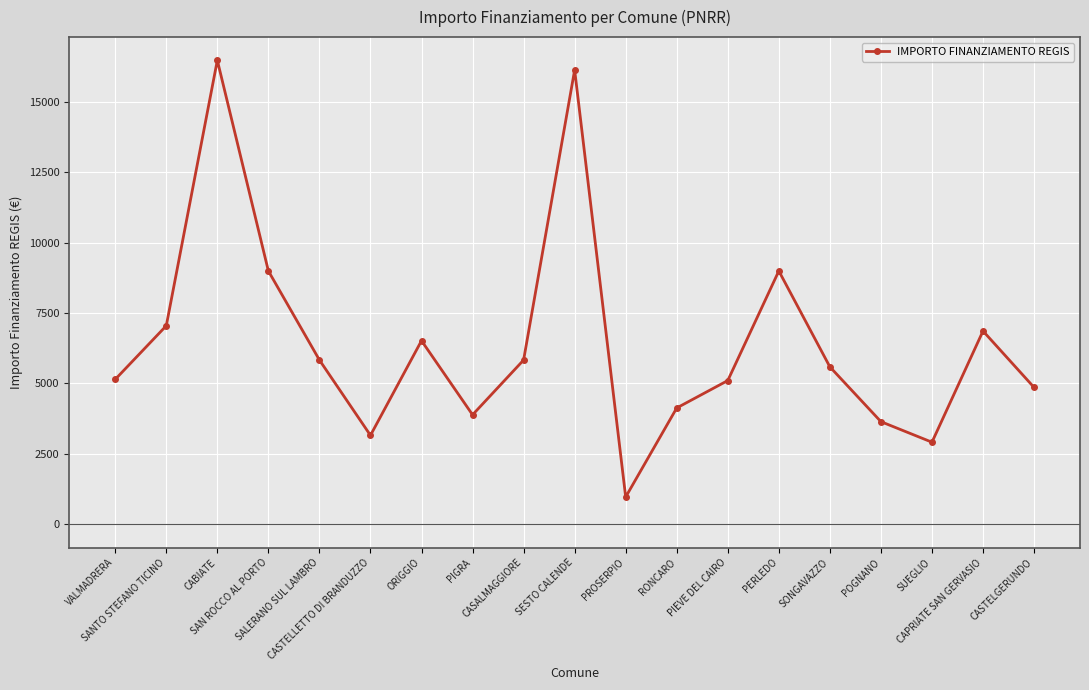

What is the value of the 18th point from the left?

6860